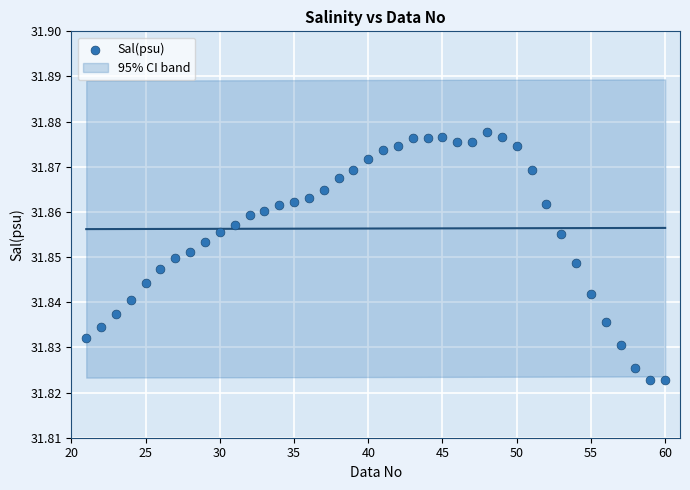

What is the range of X values (max minus min)?

39.0